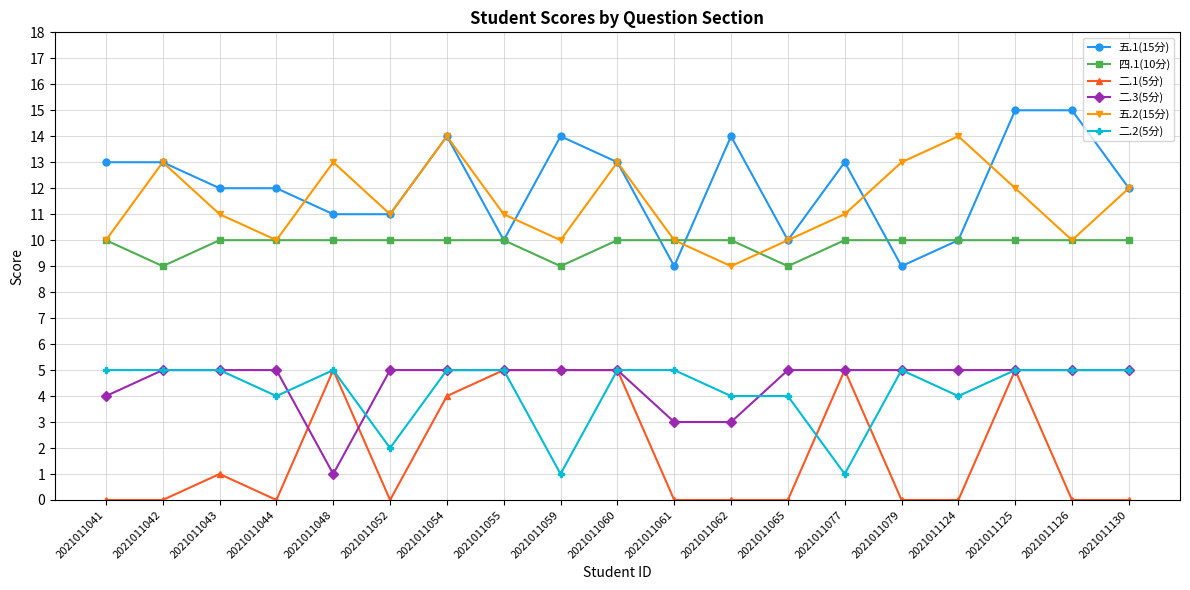

Reading right to left, extract all data points from this chart.

五.1(15分): 12	15	15	10	9	13	10	14	9	13	14	10	14	11	11	12	12	13	13
四.1(10分): 10	10	10	10	10	10	9	10	10	10	9	10	10	10	10	10	10	9	10
二.1(5分): 0	0	5	0	0	5	0	0	0	5	5	5	4	0	5	0	1	0	0
二.3(5分): 5	5	5	5	5	5	5	3	3	5	5	5	5	5	1	5	5	5	4
五.2(15分): 12	10	12	14	13	11	10	9	10	13	10	11	14	11	13	10	11	13	10
二.2(5分): 5	5	5	4	5	1	4	4	5	5	1	5	5	2	5	4	5	5	5